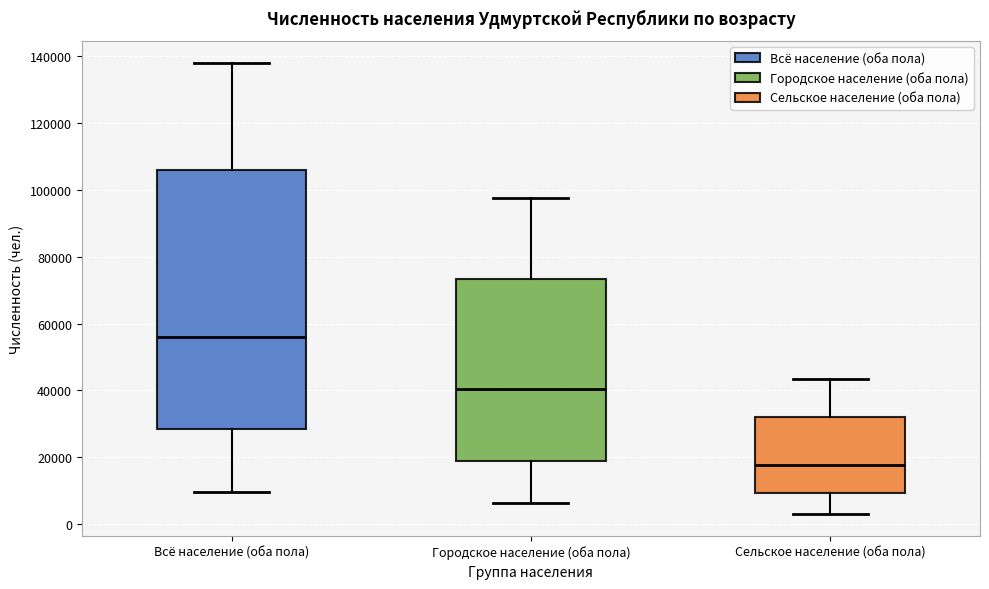

Comparing the boxes themselves (not the whiskers), which one is the tallest?

Всё население (оба пола)